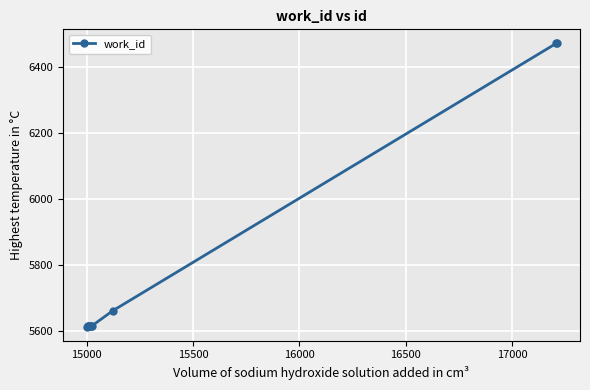

What is the value of the 5th point from the left?

5614